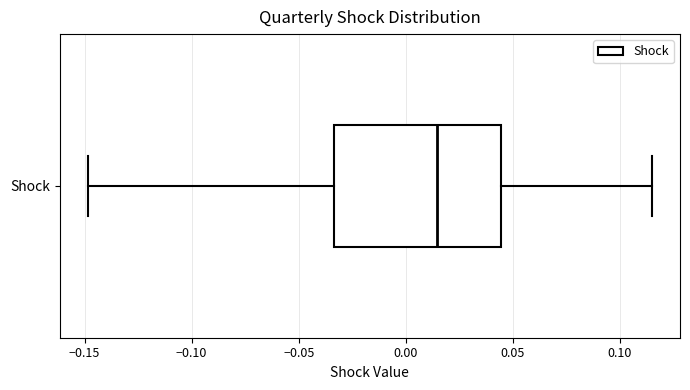

Read this box plot against the x-axis: the position of the median line, the range covered by the box, and the ends of both whiskers. The values are not printed on the chart, so give them approximately, as read against the axis.

median 0.015, box -0.035 to 0.045, whiskers -0.150 to 0.115